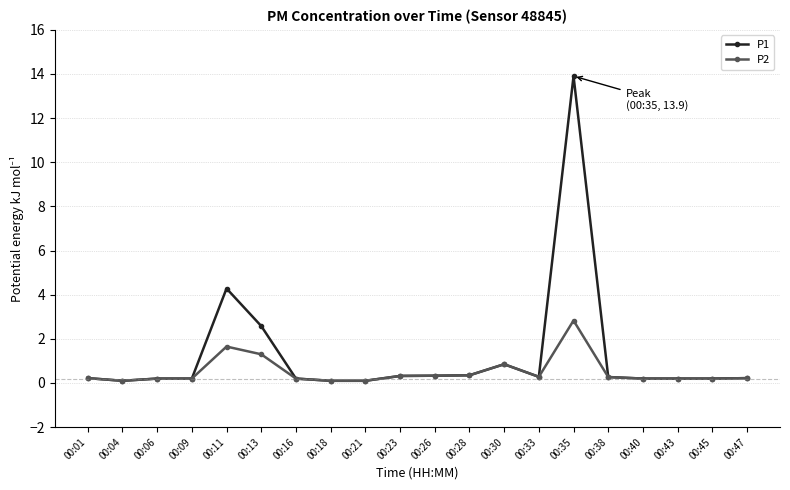

Read the P1 value at 00:35.

13.9